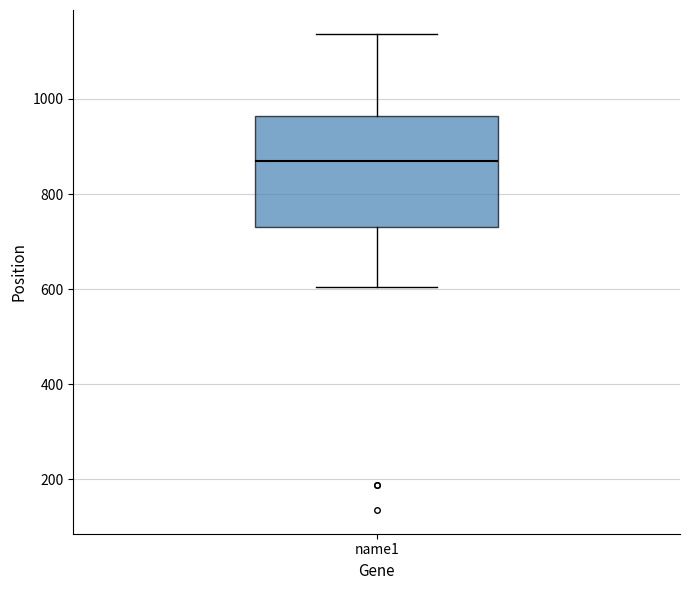

Transcribe this box plot: give where the median line is, the range the box spans, and where the two whiskers end, as read against the y-axis. The values are not printed on the chart, so give them approximately, as read against the axis.

median 880, box 740 to 960, whiskers 600 to 1140